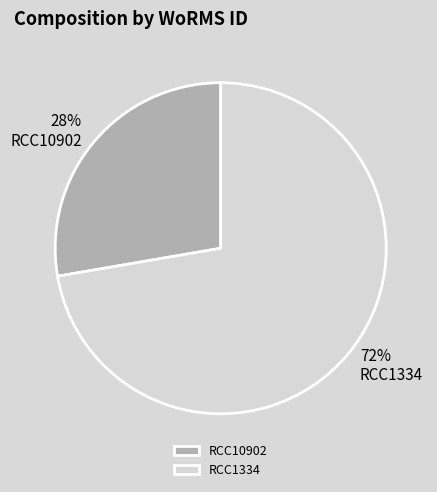

Which slice is the smallest?

RCC10902